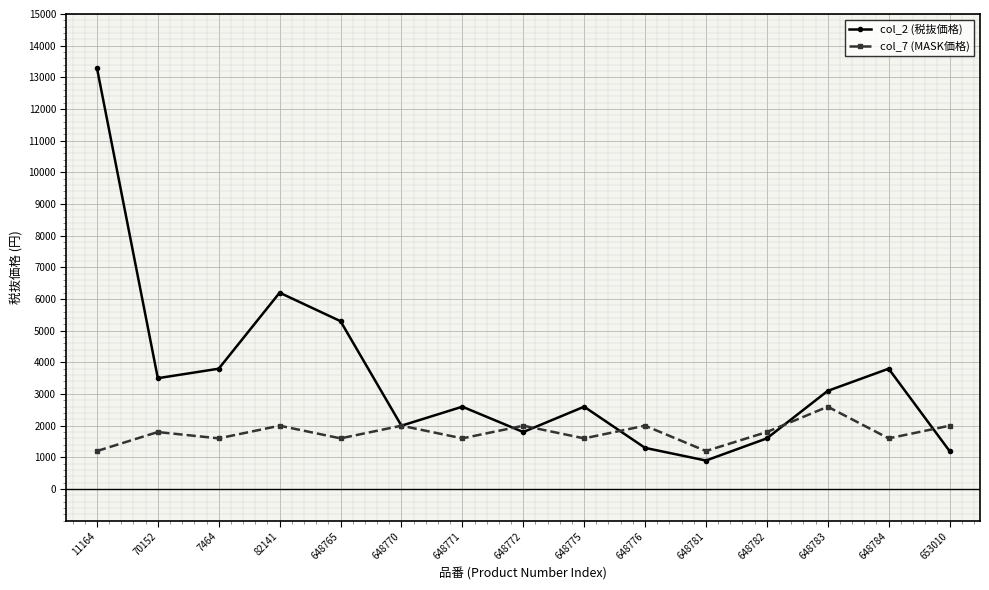

After their last crossing, which series has the higher values: col_2 (税抜価格) or col_7 (MASK価格)?

col_7 (MASK価格)